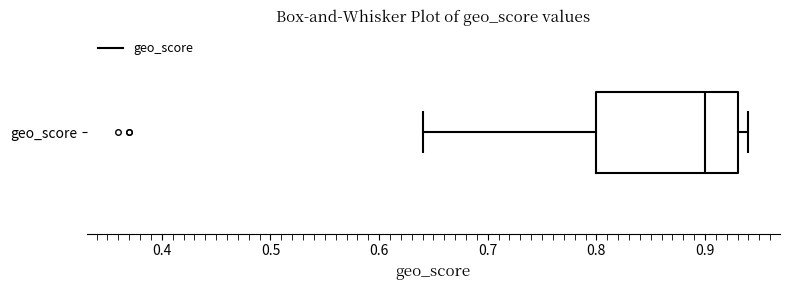

Transcribe this box plot: give where the median line is, the range the box spans, and where the two whiskers end, as read against the x-axis. The values are not printed on the chart, so give them approximately, as read against the axis.

median 0.90, box 0.80 to 0.93, whiskers 0.64 to 0.94